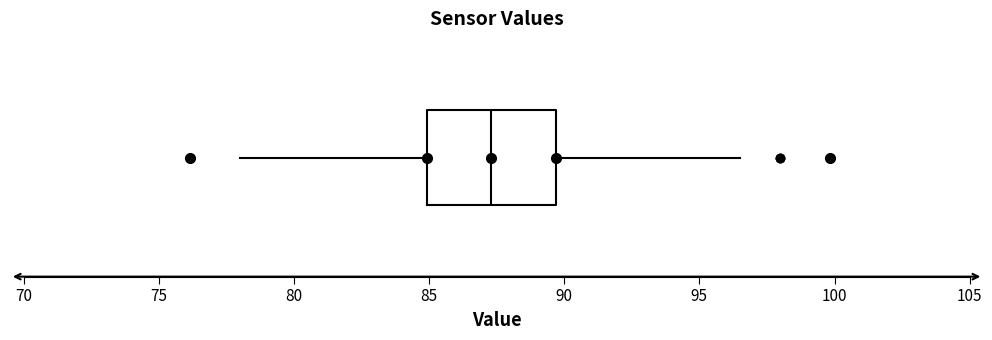

Where does the right whisker of the box end on the x-axis? The values are not printed on the chart, so give them approximately, as read against the axis.

96.5